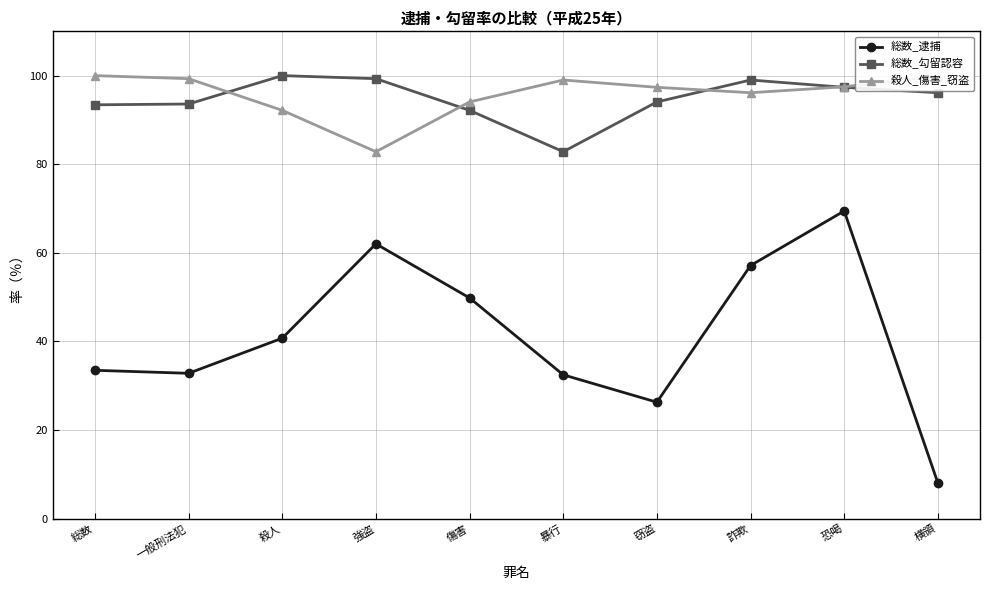

Which label corresponds to the smallest value in the chart?

横領